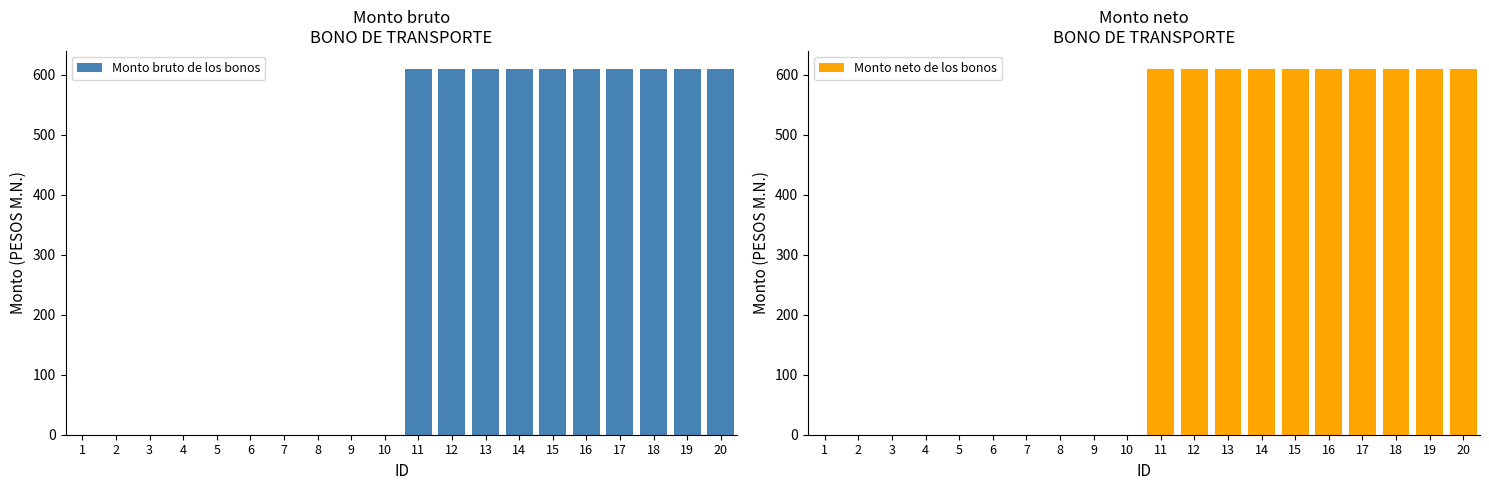

At 16, list the series in order from largest to smallest.

Monto bruto de los bonos, Monto neto de los bonos